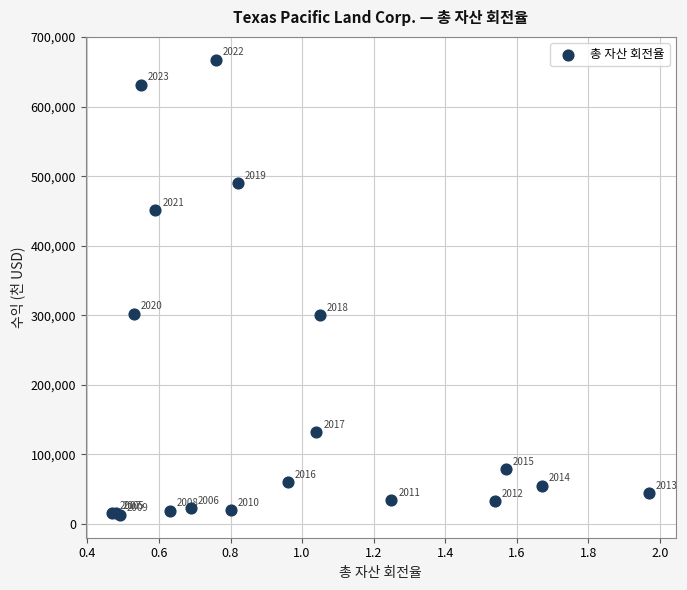

What Y value in the scatter plot is closest to 340253?

302554